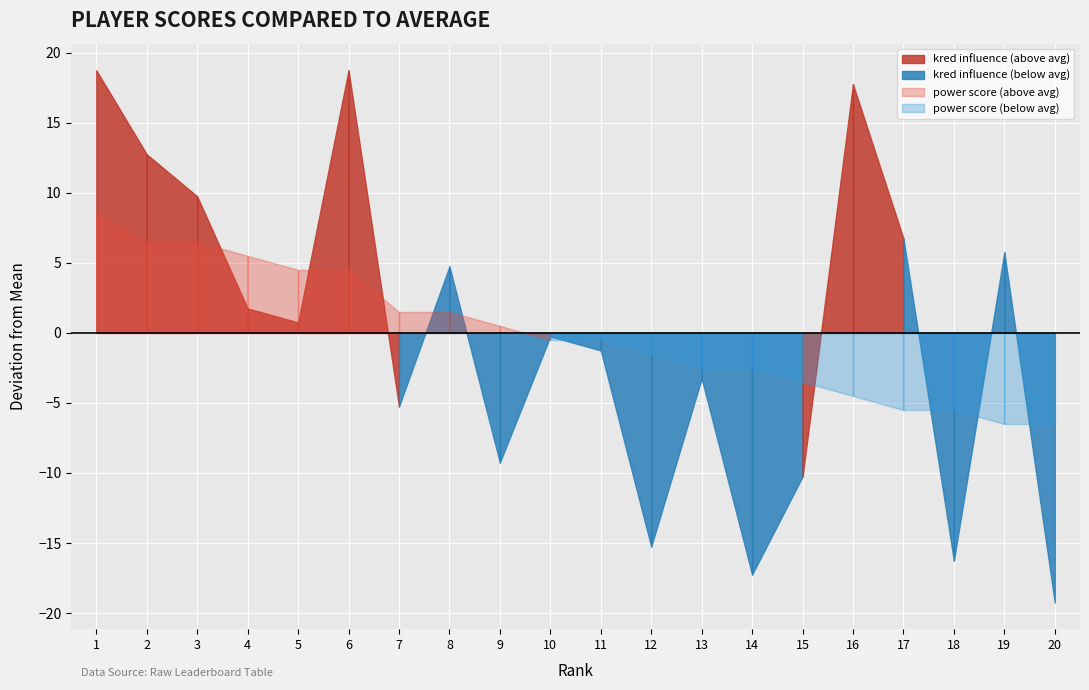

True or false: power score and kred outreach intersect in this chart.

False